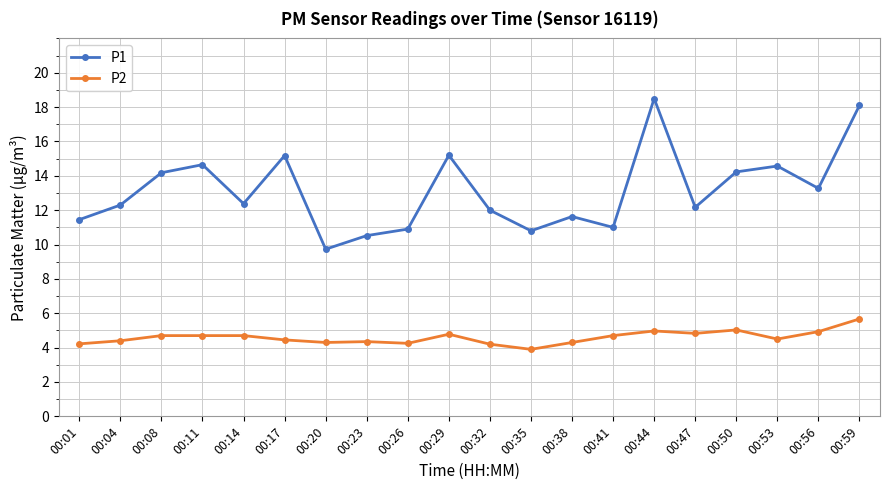

Count the number of categories in the chart.

20